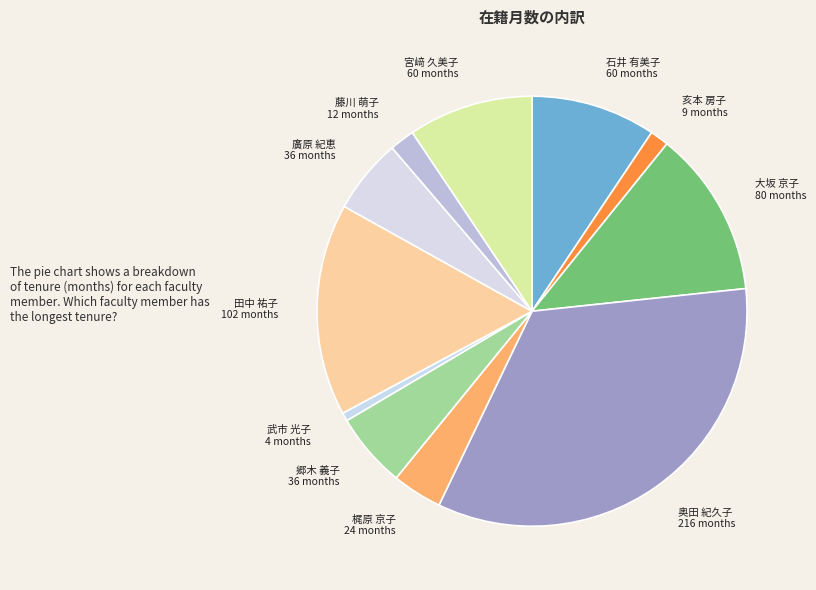

Combined, do 郷木 義子 and 宮﨑 久美子 account for over 50%?

No